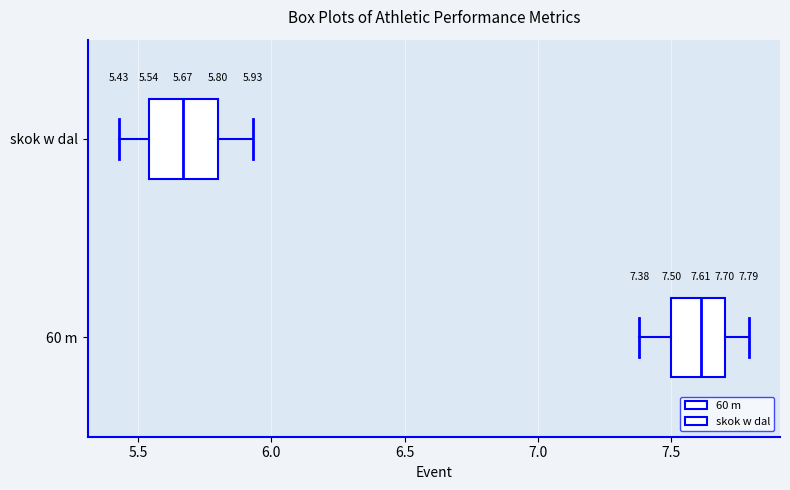

Comparing the boxes themselves (not the whiskers), which one is the widest?

skok w dal